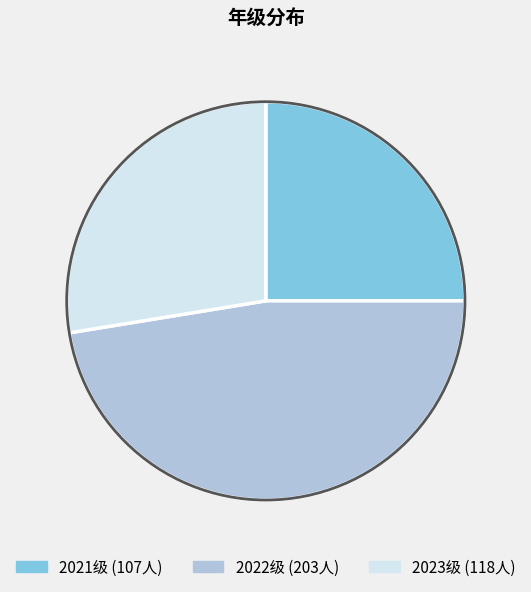

Is there any slice that represents more than half of the pie?

No